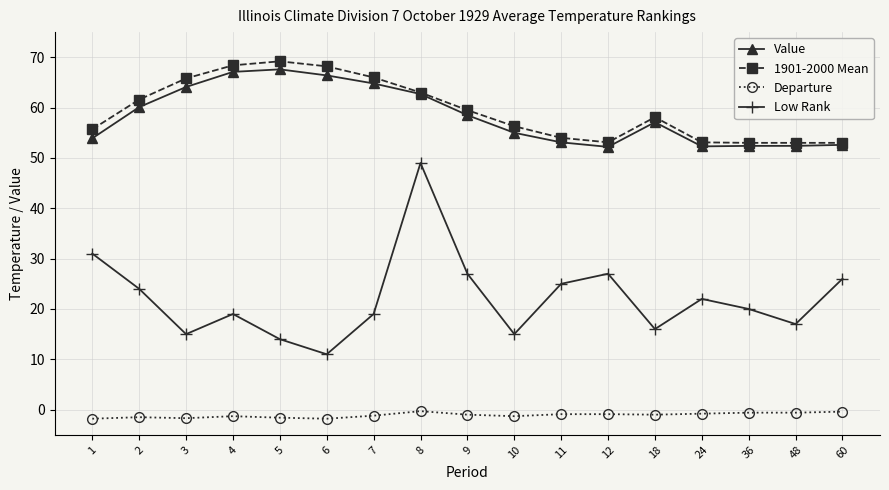

What value does the Departure series have at 48?

-0.6